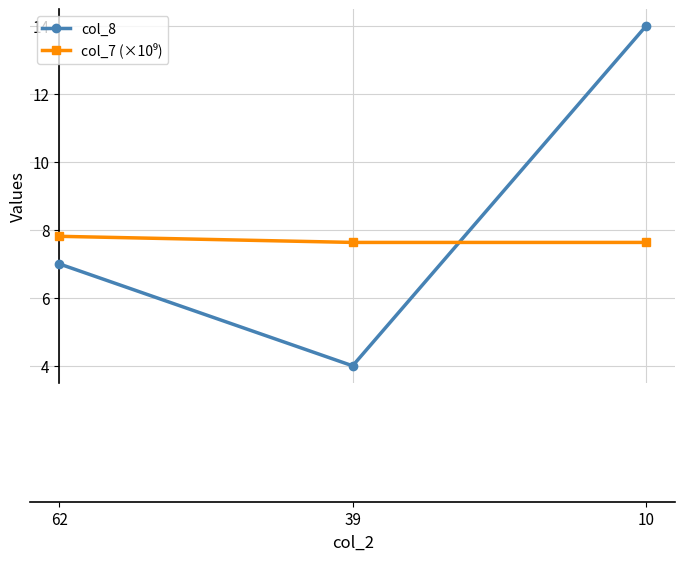

At which label is col_8 closest to 9?

62